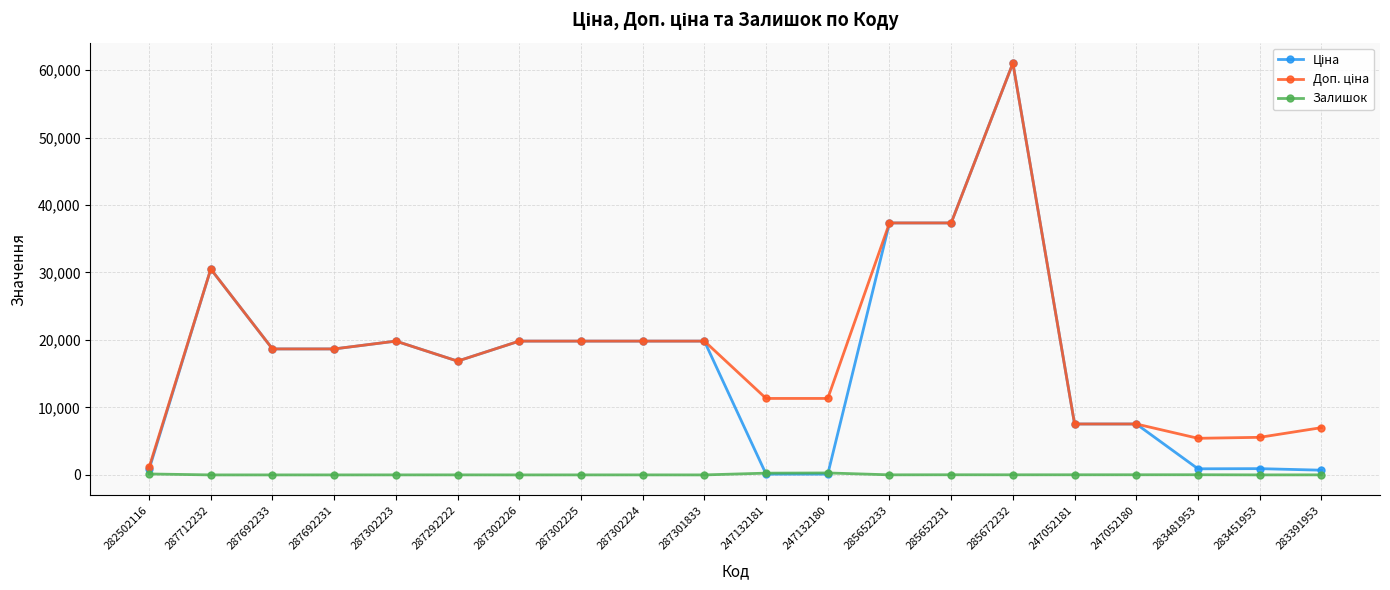

How many lines are shown in the chart?

3